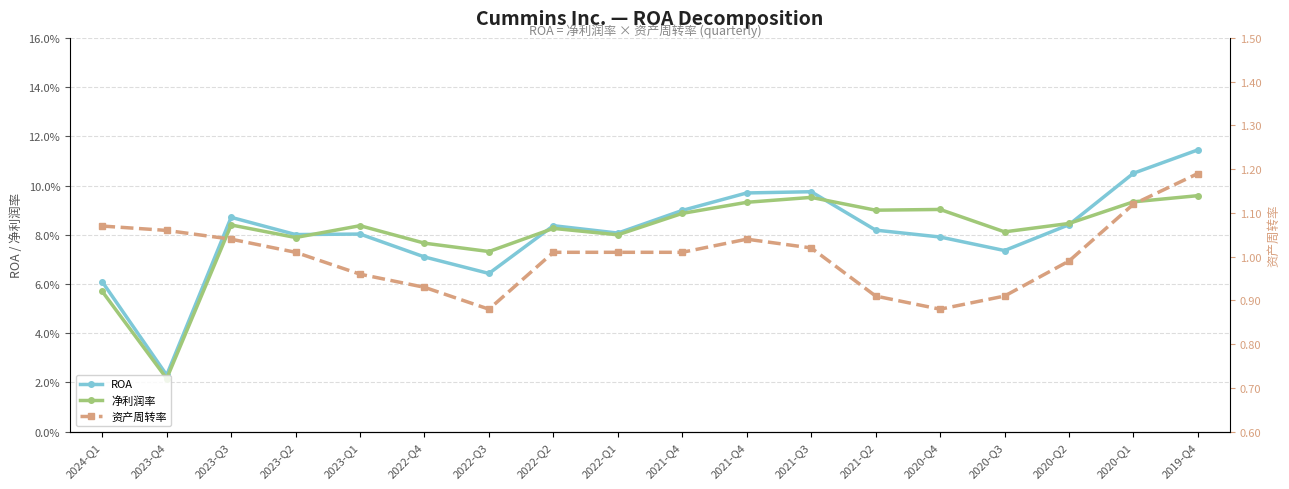

At 2020-Q3, list the series in order from smallest to largest.

ROA, 净利润率, 资产周转率